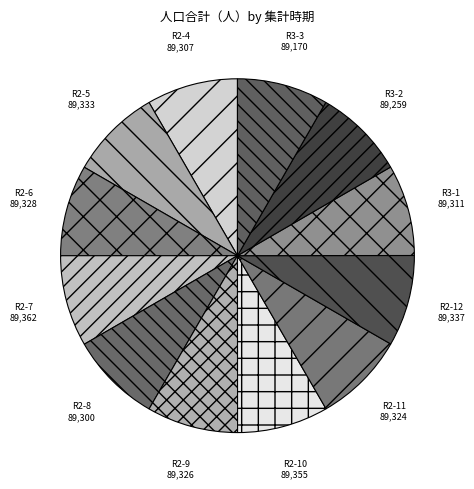

Count the number of slices in the pie.

12